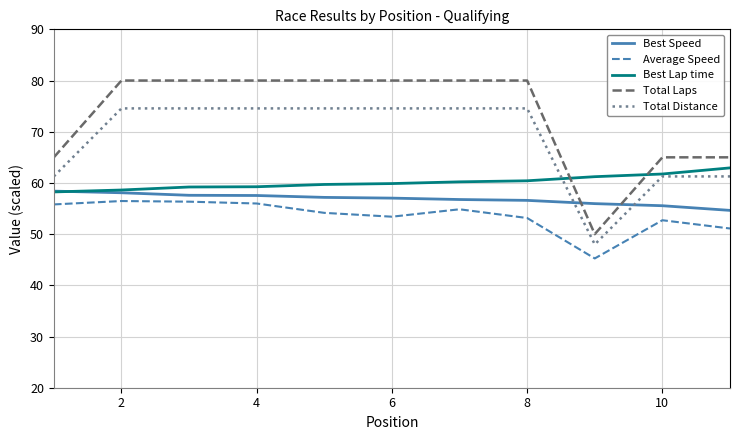

How many distinct data groups are displayed?

5